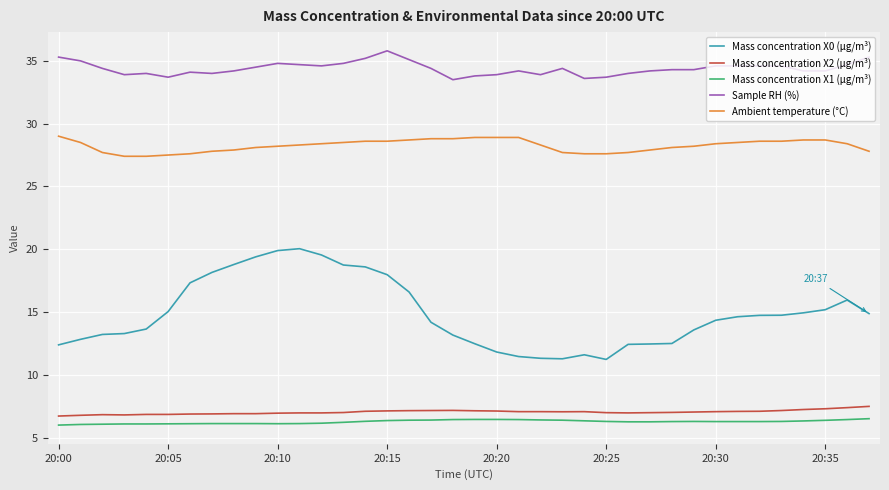

Which series has the widest spread of values?

Mass concentration X0 (μg/m³)